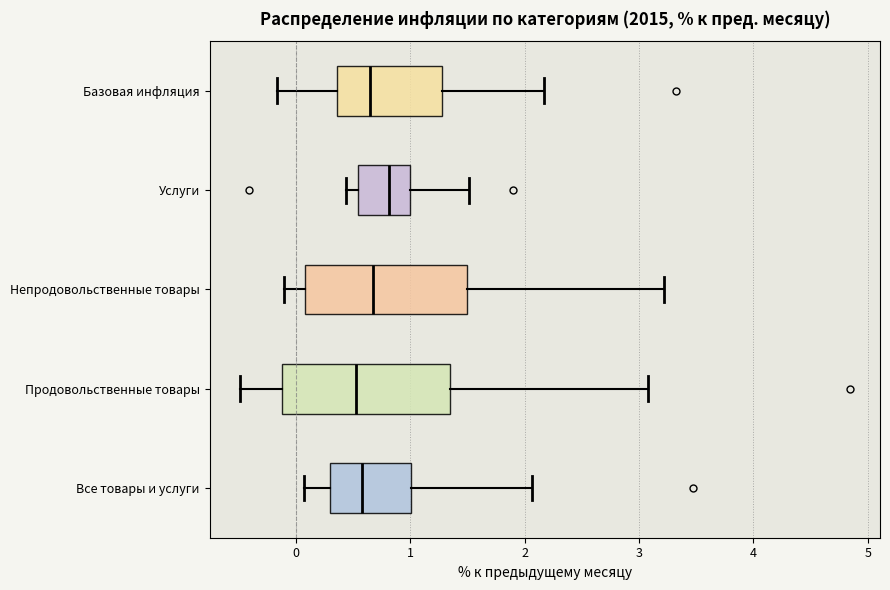

Reading bottom to top, transcribe this box plot: for each box, give where its median line is, the range the box spans, and where its two whiskers end, as read against the x-axis. The values are not printed on the chart, so give them approximately, as read against the axis.

Все товары и услуги: median 0.6, box 0.3 to 1.0, whiskers 0.1 to 2.1
Продовольственные товары: median 0.5, box -0.1 to 1.3, whiskers -0.5 to 3.1
Непродовольственные товары: median 0.7, box 0.1 to 1.5, whiskers -0.1 to 3.2
Услуги: median 0.8, box 0.5 to 1.0, whiskers 0.4 to 1.5
Базовая инфляция: median 0.7, box 0.4 to 1.3, whiskers -0.2 to 2.2